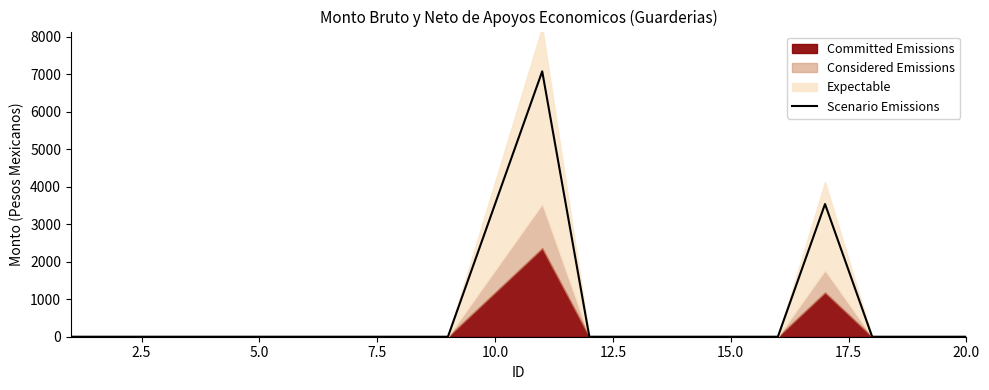

What is the maximum value for Scenario Emissions?

7080.0